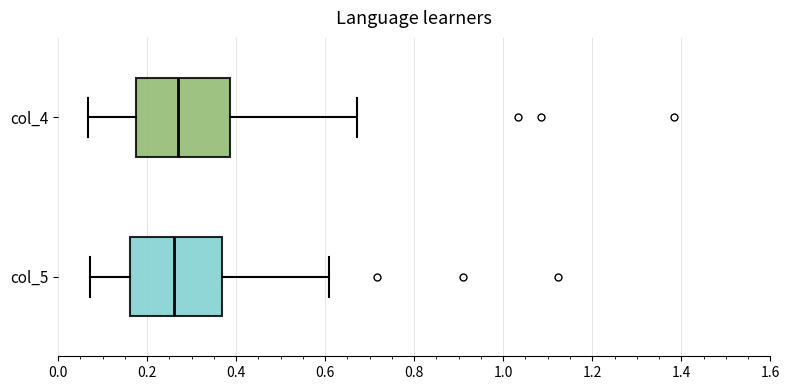

Reading bottom to top, read every box against the x-axis: the position of its median line, the range the box covers, and the ends of its whiskers. The values are not printed on the chart, so give them approximately, as read against the axis.

col_5: median 0.26, box 0.16 to 0.36, whiskers 0.08 to 0.60
col_4: median 0.26, box 0.18 to 0.38, whiskers 0.06 to 0.68